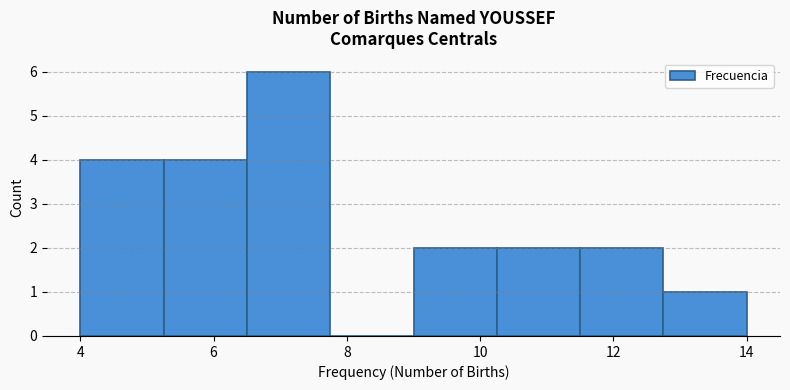

What is the height of the bar covering 6.50 to 7.75 on the x-axis? Neither the bar edges nor the heights are printed on the chart, so give them approximately, as read against the axes.

6